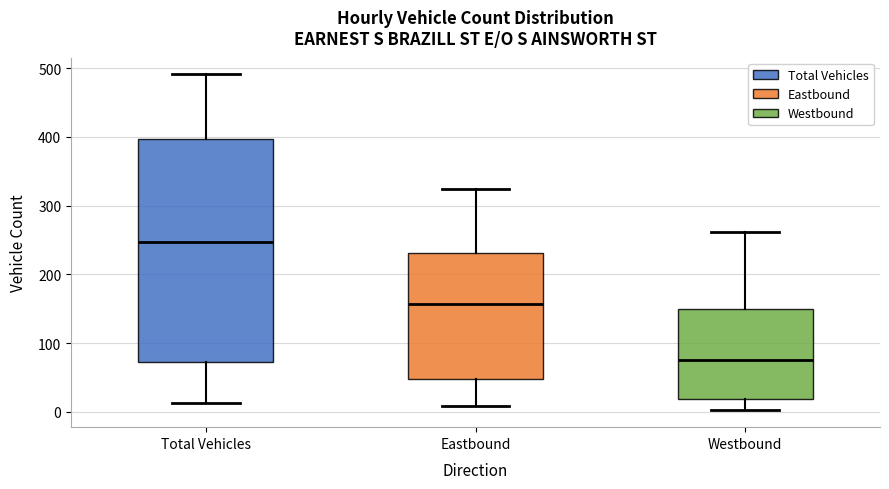

Reading left to right, read every box against the y-axis: the position of its median line, the range the box covers, and the ends of its whiskers. The values are not printed on the chart, so give them approximately, as read against the axis.

Total Vehicles: median 250, box 70 to 400, whiskers 10 to 490
Eastbound: median 160, box 50 to 230, whiskers 10 to 330
Westbound: median 80, box 20 to 150, whiskers 0 to 260